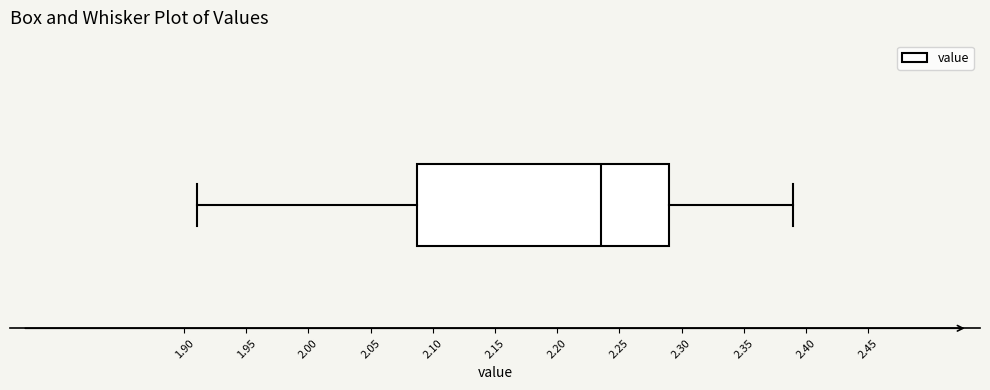

Transcribe this box plot: give where the median line is, the range the box spans, and where the two whiskers end, as read against the x-axis. The values are not printed on the chart, so give them approximately, as read against the axis.

median 2.235, box 2.090 to 2.290, whiskers 1.910 to 2.390